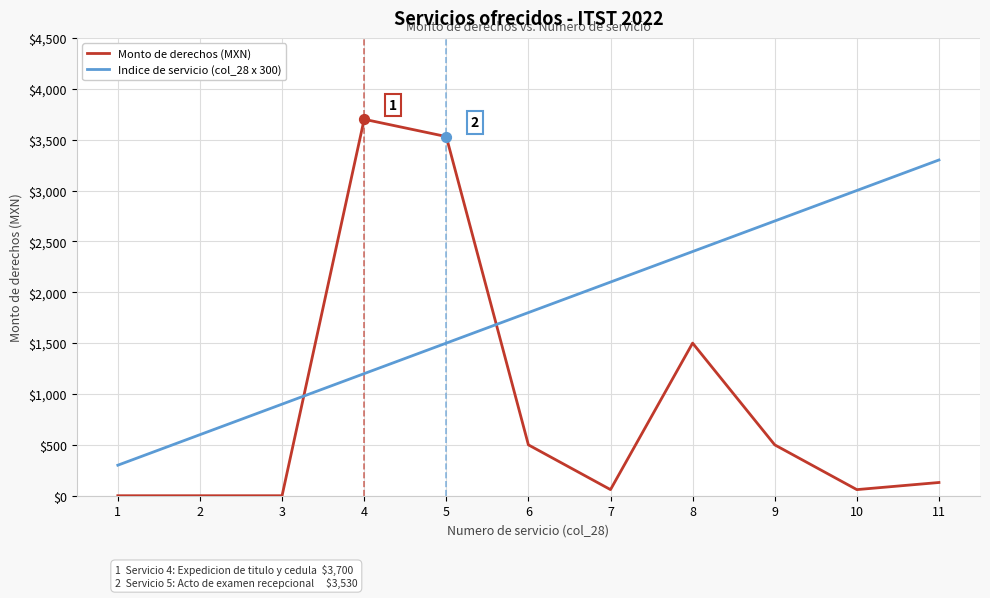

Is the value of Monto de derechos (MXN) at 11 greater than the value of Indice de servicio (col_28 x 300) at 2?

No